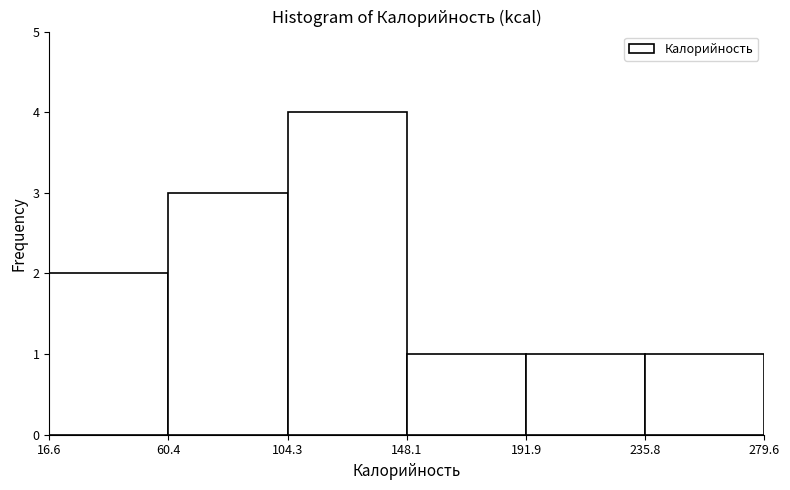

Reading left to right, list every bar in this chart as the range it spans on the x-axis followed by its height. The values are not printed on the chart, so give them approximately, as read against the axis.

16.6 to 60.4: 2
60.4 to 104.3: 3
104.3 to 148.1: 4
148.1 to 191.9: 1
191.9 to 235.8: 1
235.8 to 279.6: 1